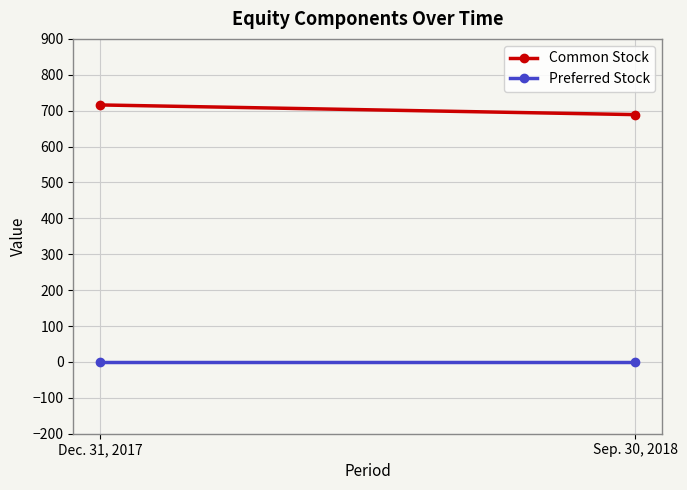

What is the spread (max minus min) of values at Sep. 30, 2018?

689